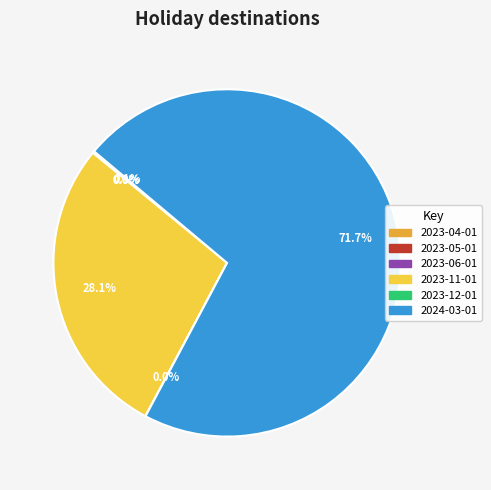

Which slice is the largest?

2024-03-01